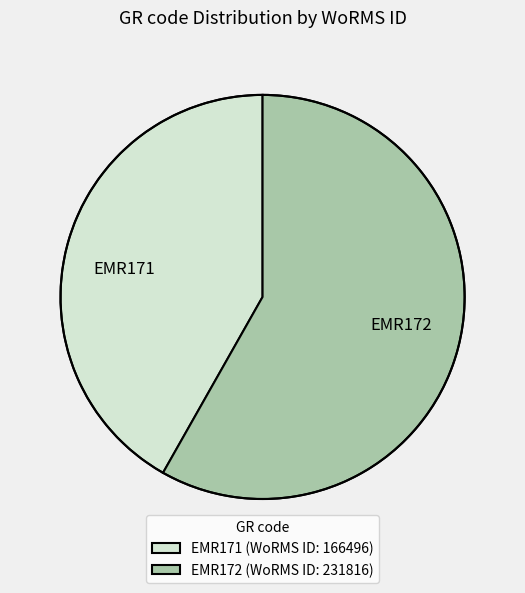

How many segments does this pie chart have?

2